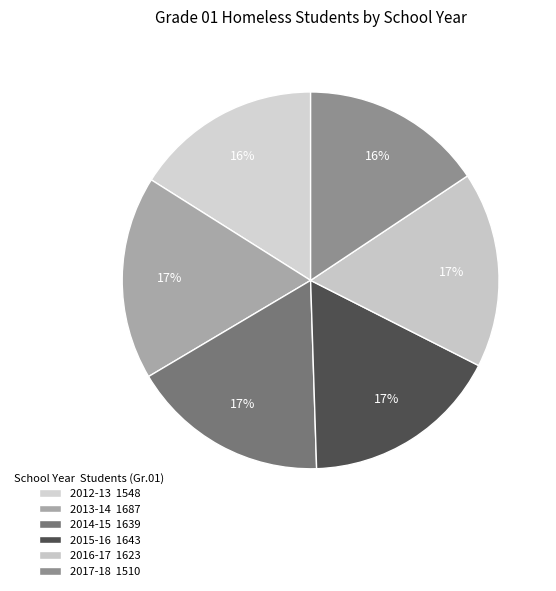

Rank the categories by value from highest to lowest.

2013-14, 2015-16, 2014-15, 2016-17, 2012-13, 2017-18